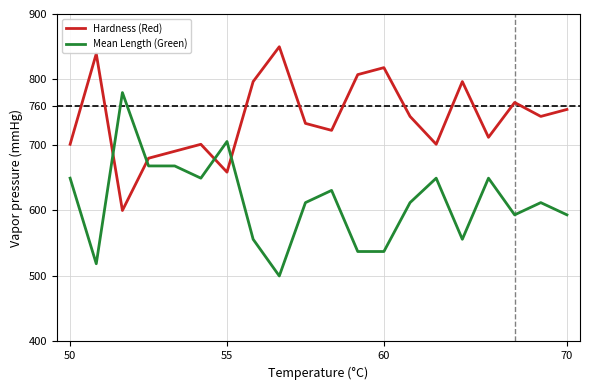

List the series in order of their overall mean, highest first.

Hardness (Red), Mean Length (Green)